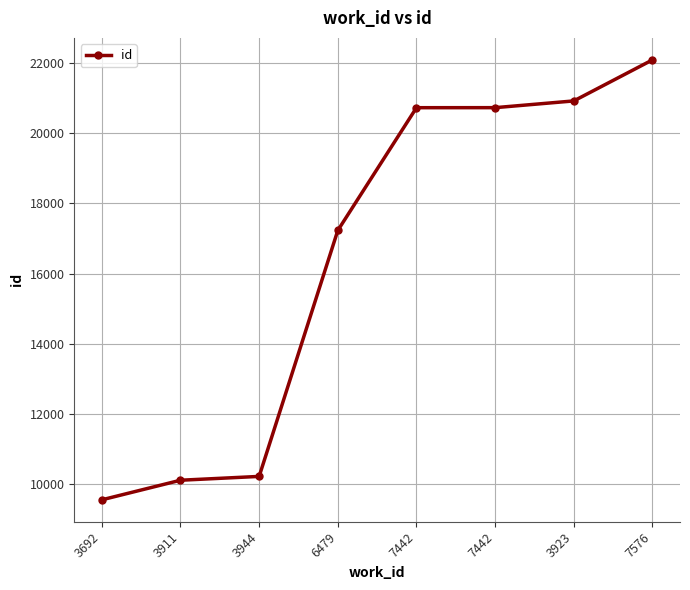

What is the maximum value shown in the chart?

22090